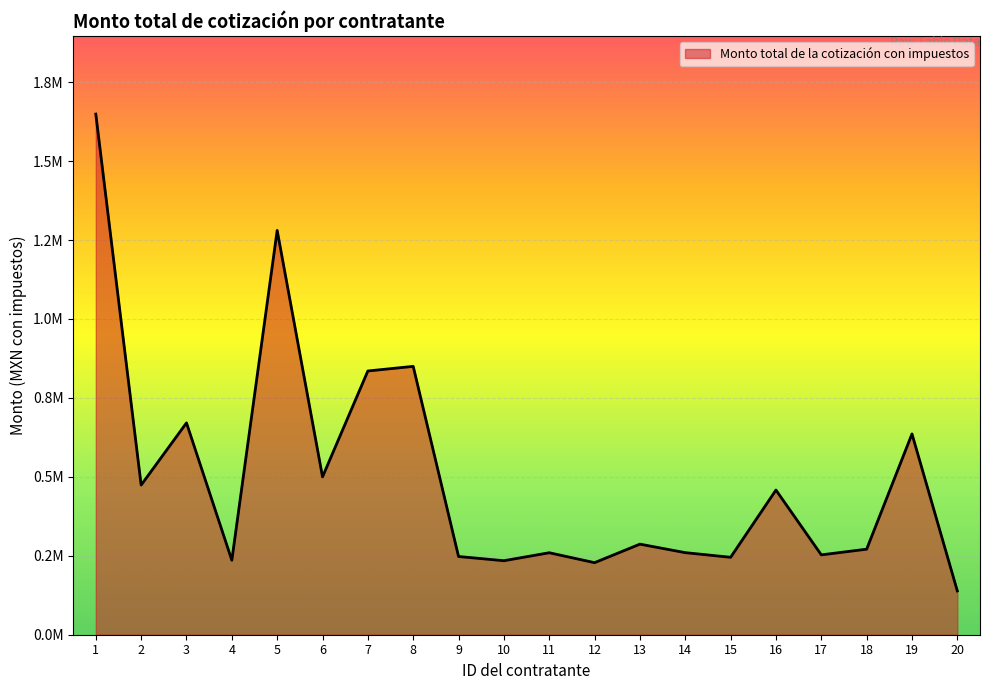

Does the chart have visible grid lines?

Yes